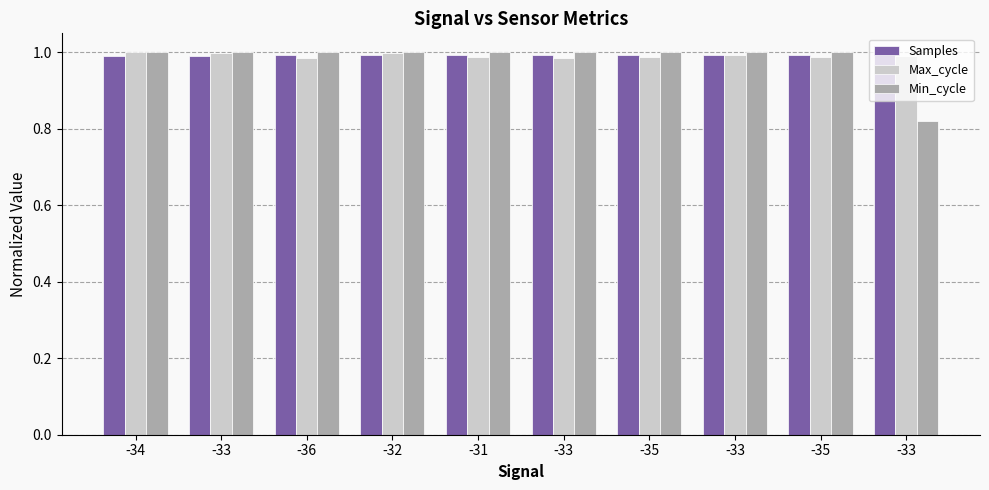

Reading left to right, extract all data points from this chart.

Samples: -34=1.0	-33=1.0	-36=1.0	-32=1.0	-31=1.0	-33=1.0	-35=1.0	-33=1.0	-35=1.0	-33=1.0
Max_cycle: -34=1.0	-33=1.0	-36=1.0	-32=1.0	-31=1.0	-33=1.0	-35=1.0	-33=1.0	-35=1.0	-33=1.0
Min_cycle: -34=1.0	-33=1.0	-36=1.0	-32=1.0	-31=1.0	-33=1.0	-35=1.0	-33=1.0	-35=1.0	-33=0.8